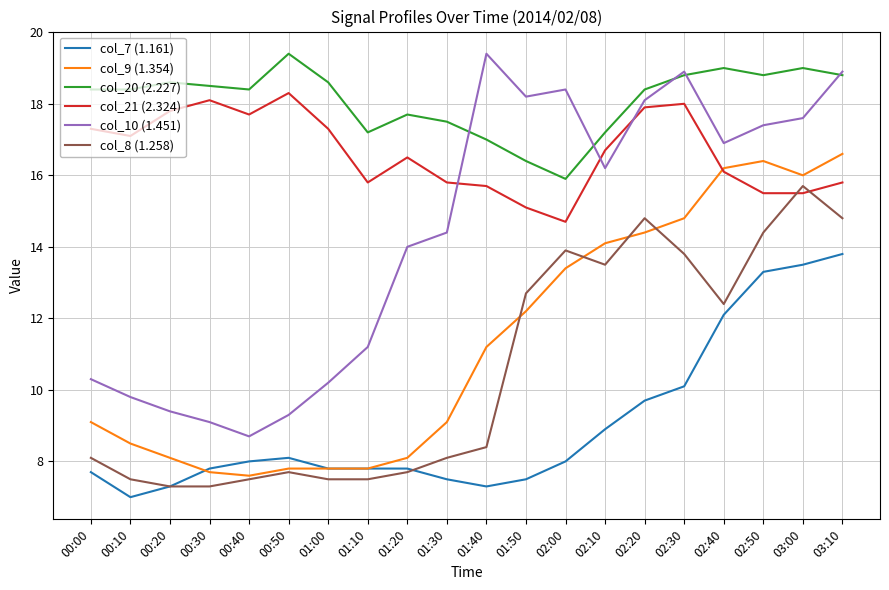

Which label corresponds to the smallest value in the chart?

00:10